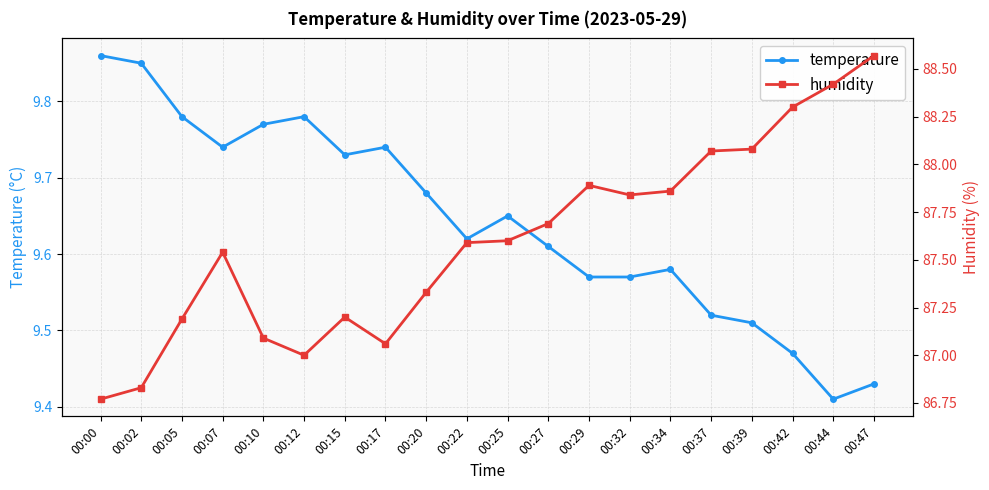

True or false: temperature has a value of 13.2 at 00:17.

False